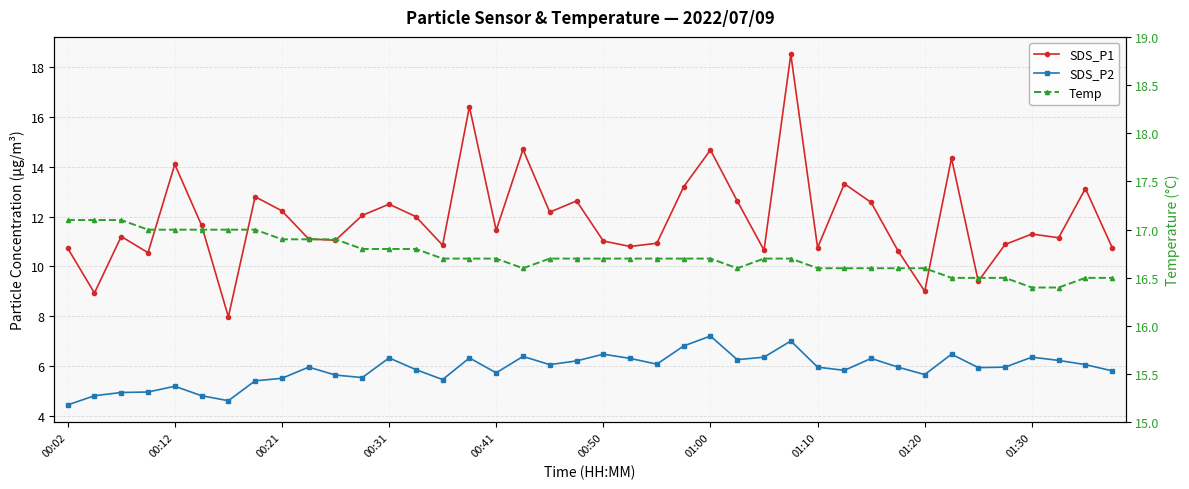

List the series in order of their peak value, highest first.

SDS_P1, Temp, SDS_P2